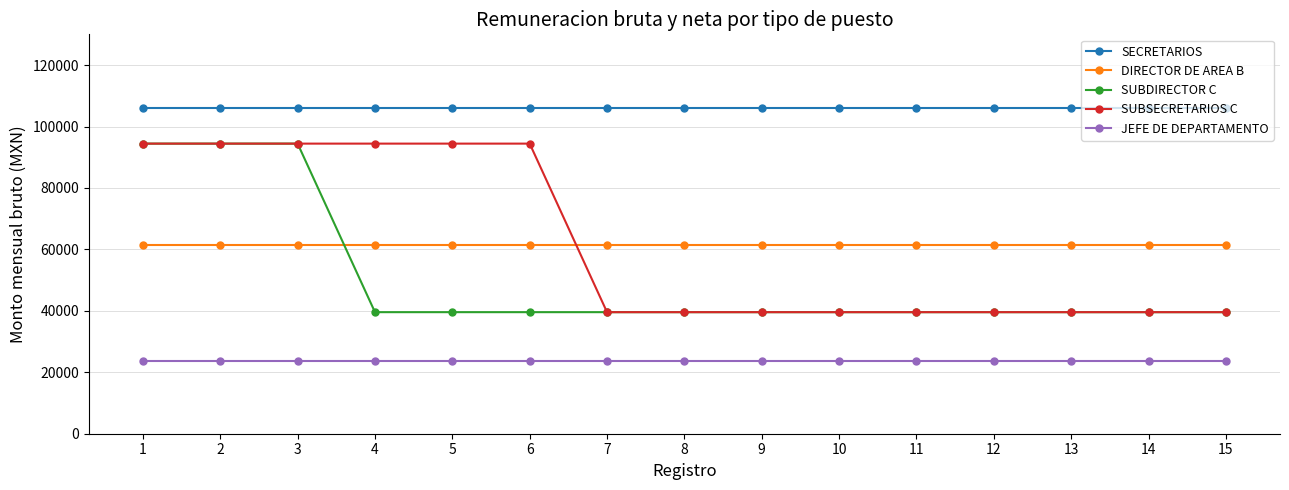

How many lines are shown in the chart?

5